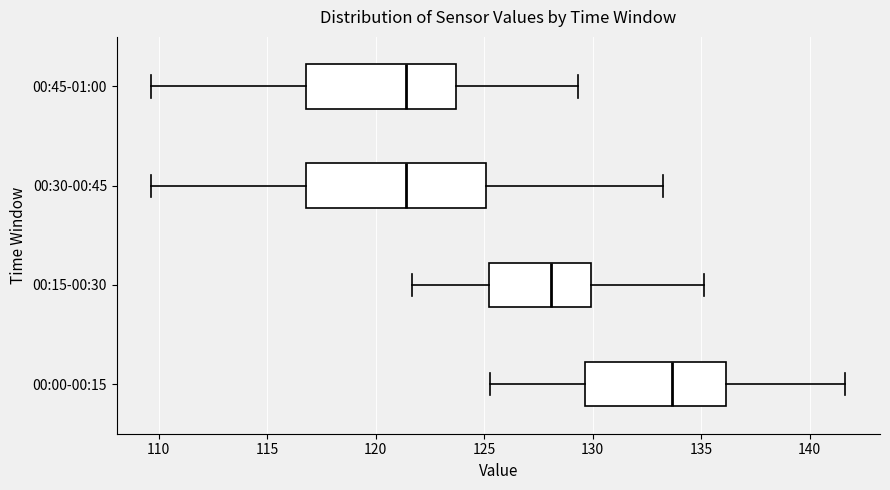

Which box has the furthest to the right median line?

00:00-00:15